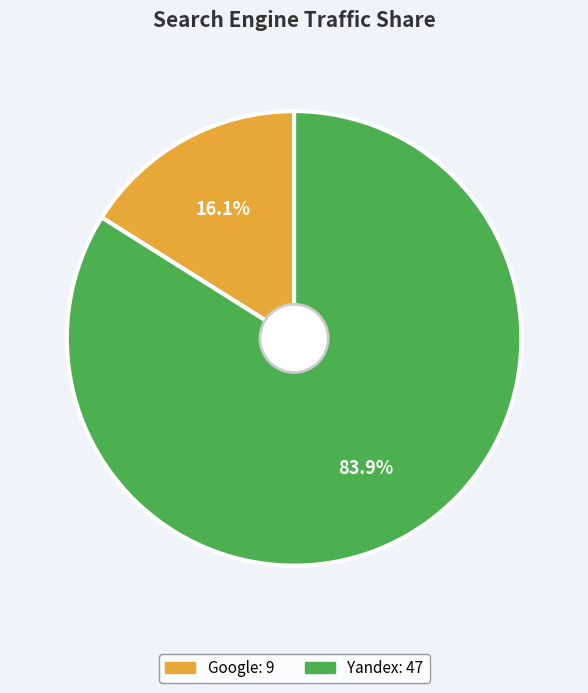

Does any single category account for the majority?

Yes